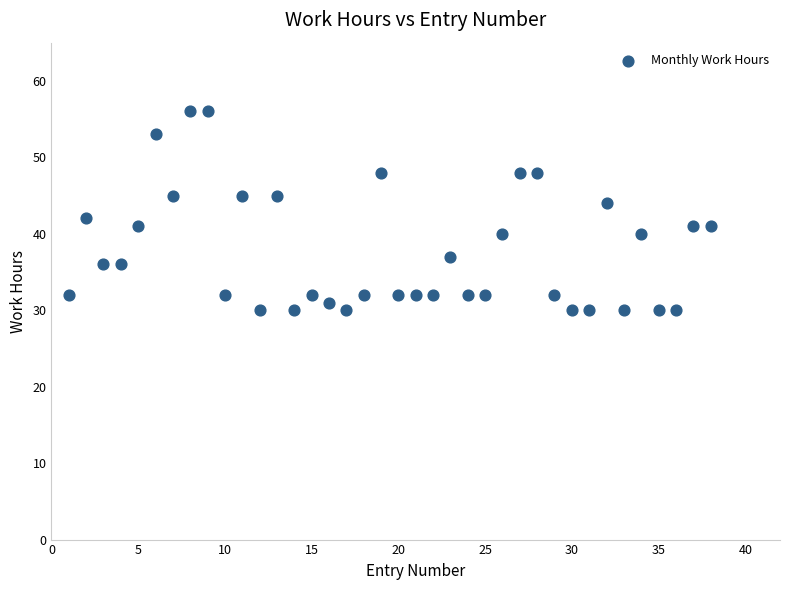

What is the range of X values (max minus min)?

37